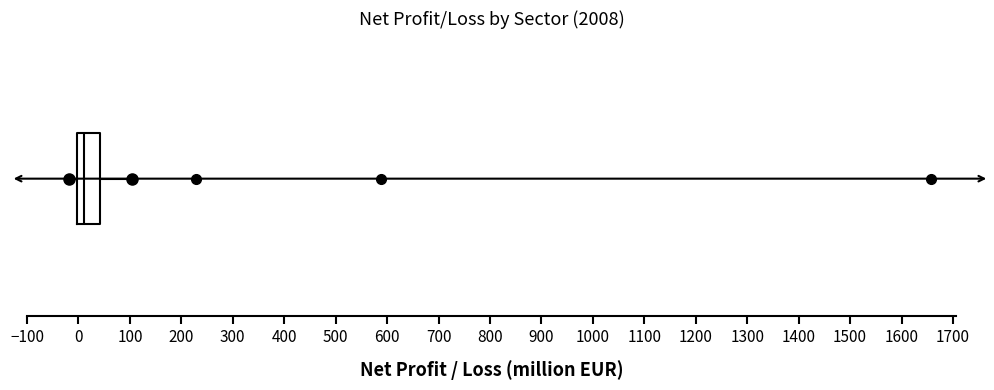

Where does the left whisker of the box end on the x-axis? The values are not printed on the chart, so give them approximately, as read against the axis.

-20